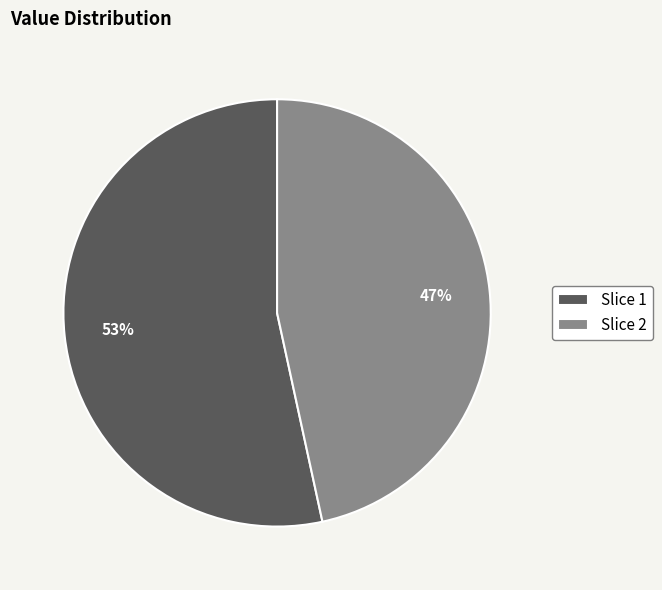

What percentage is the Slice 2 slice, to the nearest percent?

47%